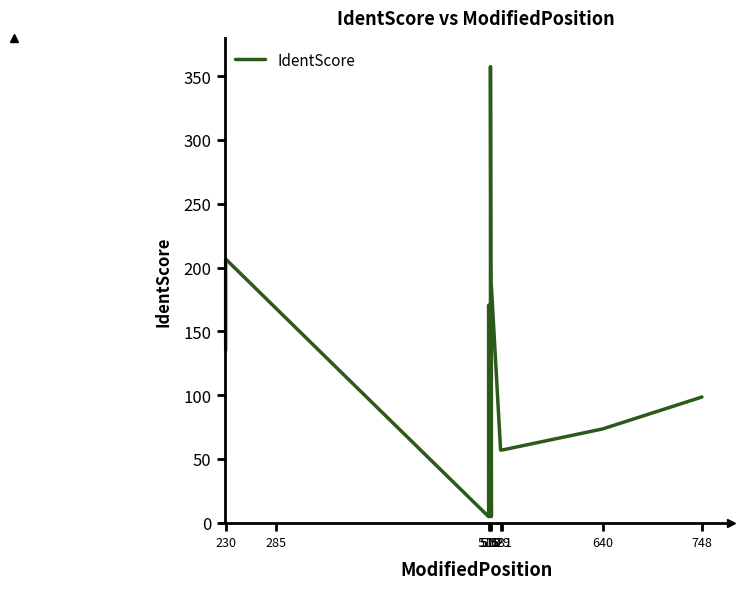

What is the minimum value shown in the chart?

4.7